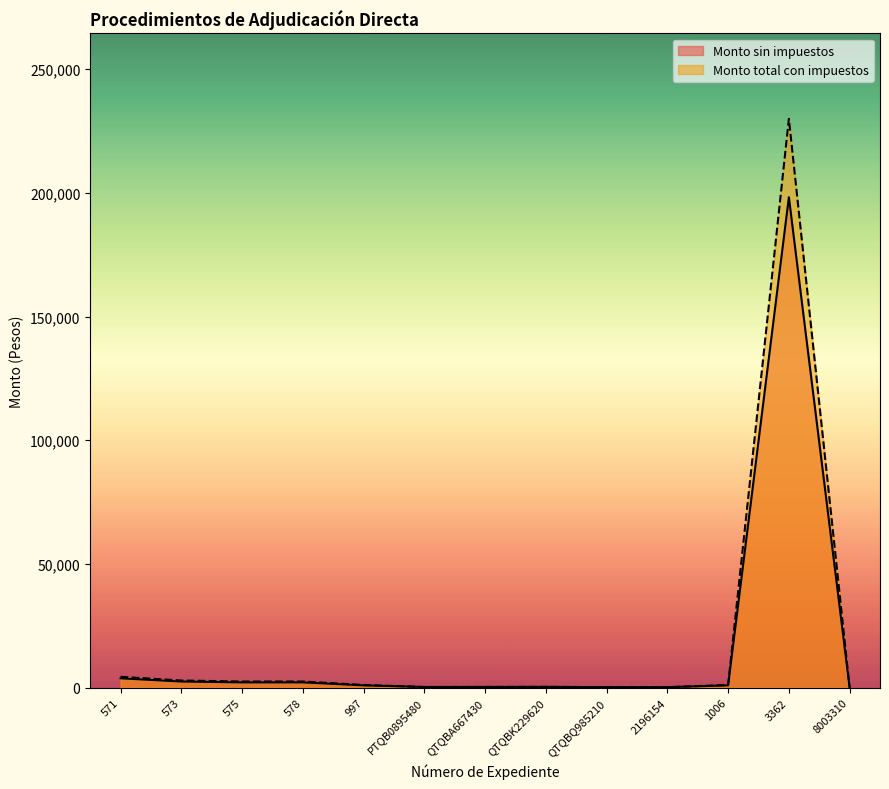

True or false: Monto total con impuestos and Monto sin impuestos cross at least once.

False